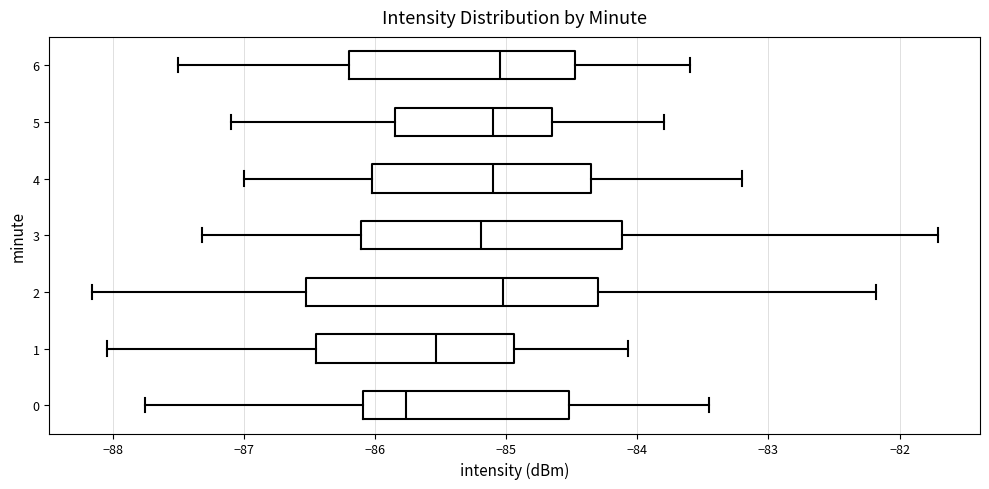

Reading bottom to top, read every box against the x-axis: the position of its median line, the range the box covers, and the ends of its whiskers. The values are not printed on the chart, so give them approximately, as read against the axis.

0: median -85.8, box -86.1 to -84.5, whiskers -87.7 to -83.4
1: median -85.5, box -86.4 to -84.9, whiskers -88.0 to -84.1
2: median -85.0, box -86.5 to -84.3, whiskers -88.2 to -82.2
3: median -85.2, box -86.1 to -84.1, whiskers -87.3 to -81.7
4: median -85.1, box -86.0 to -84.3, whiskers -87.0 to -83.2
5: median -85.1, box -85.8 to -84.6, whiskers -87.1 to -83.8
6: median -85.0, box -86.2 to -84.5, whiskers -87.5 to -83.6